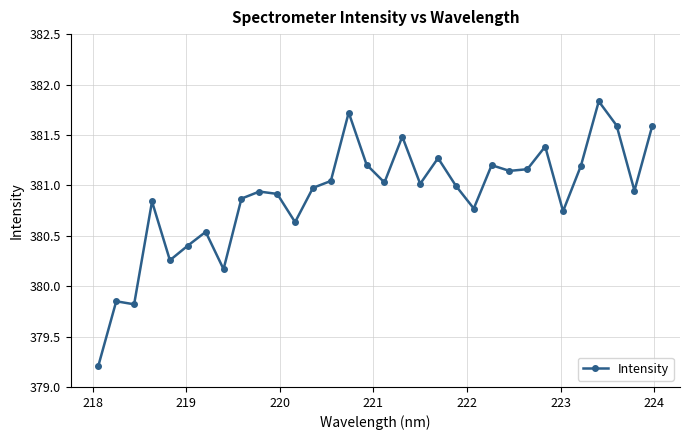

How many lines are shown in the chart?

1